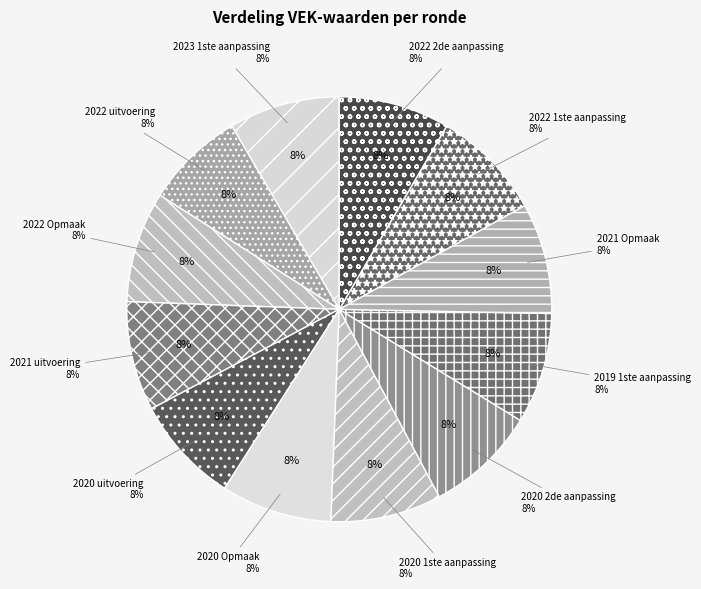

Rank the categories by value from highest to lowest.

2023 1ste aanpassing, 2022 Opmaak, 2020 Opmaak, 2020 1ste aanpassing, 2020 2de aanpassing, 2019 1ste aanpassing, 2021 Opmaak, 2022 1ste aanpassing, 2022 2de aanpassing, 2021 uitvoering, 2020 uitvoering, 2022 uitvoering